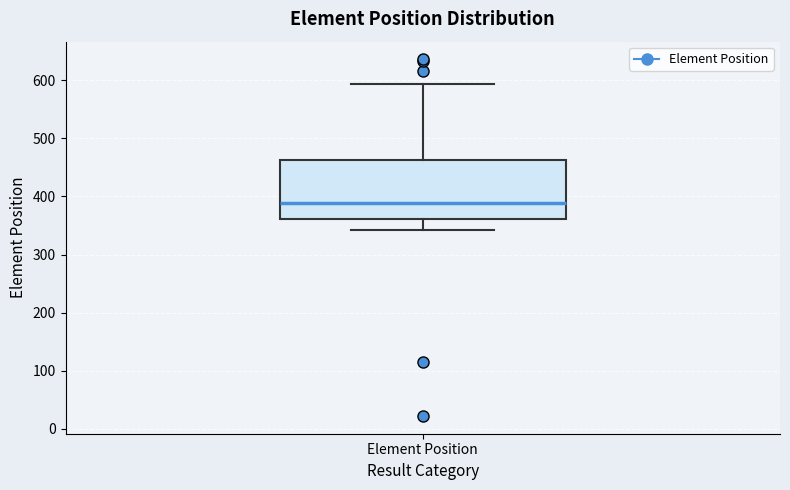

Transcribe this box plot: give where the median line is, the range the box spans, and where the two whiskers end, as read against the y-axis. The values are not printed on the chart, so give them approximately, as read against the axis.

median 390, box 360 to 460, whiskers 340 to 590